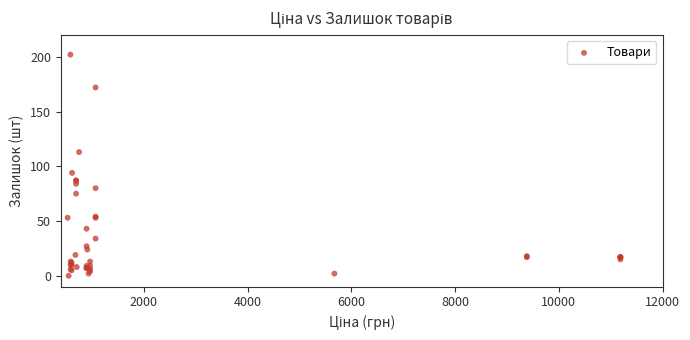

What Y value in the scatter plot is closest to 101?

94